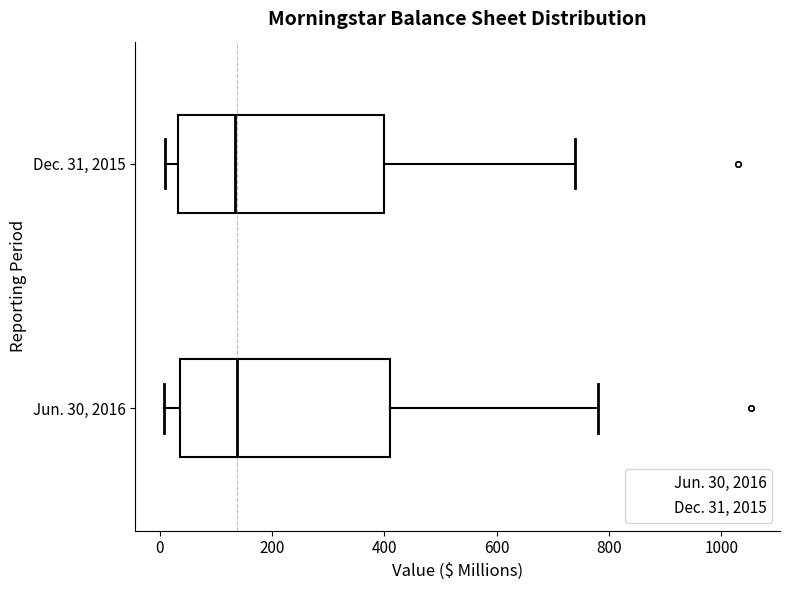

Where does the median line of the box for Dec. 31, 2015 sit on the x-axis? The values are not printed on the chart, so give them approximately, as read against the axis.

140